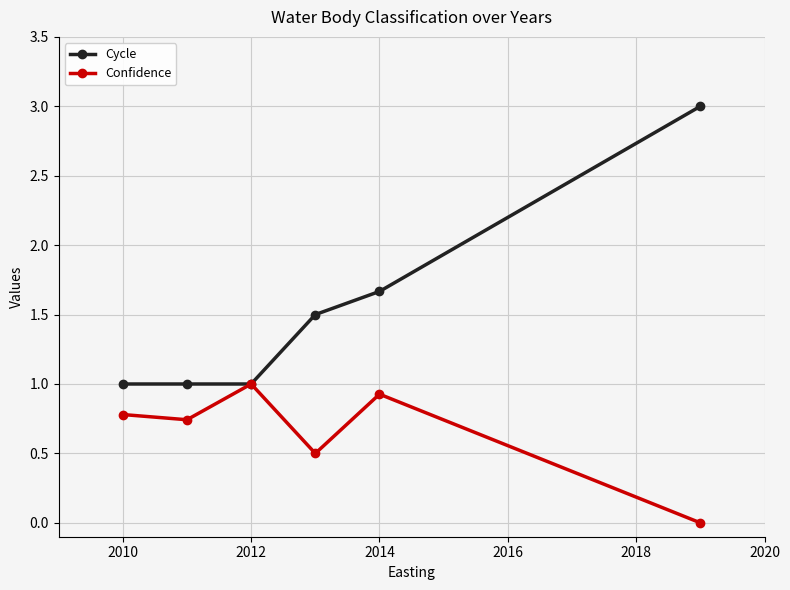

True or false: Confidence has more than 1 points higher than both neighbors.

True